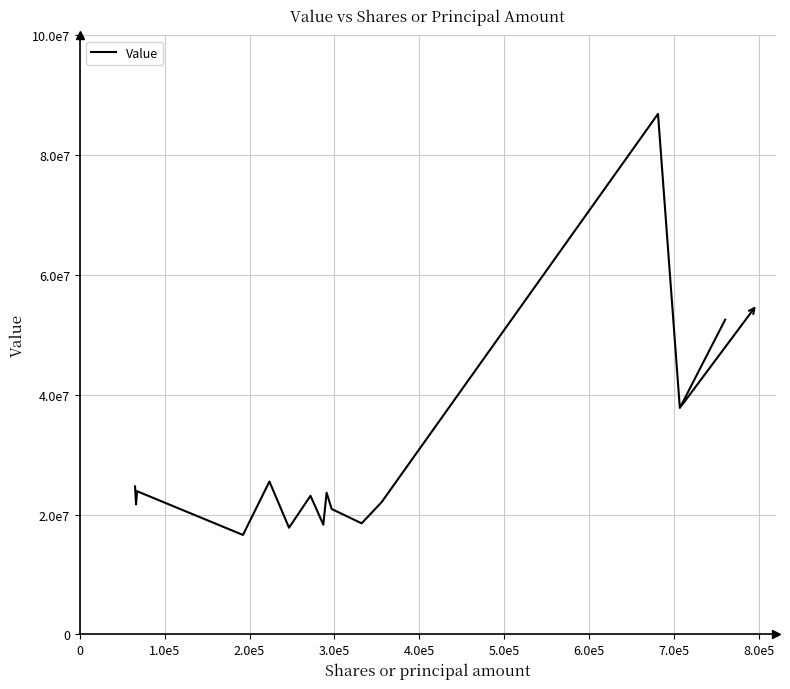

Is this an area chart (filled region under the line)?

No